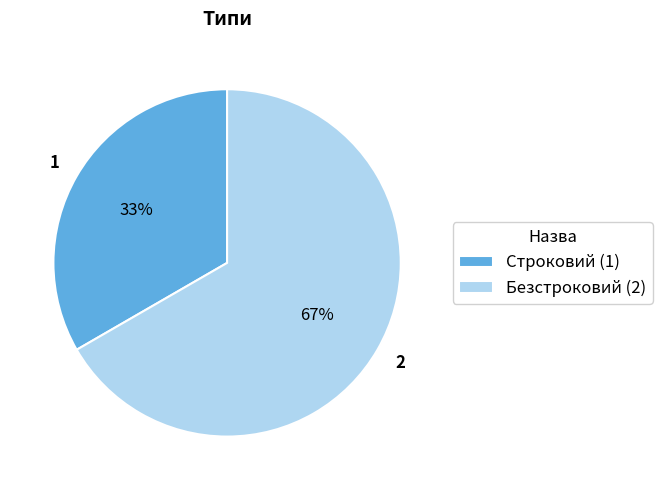

What is the ratio of the value at Безстроковий (2) to the value at Строковий (1)?

2.0